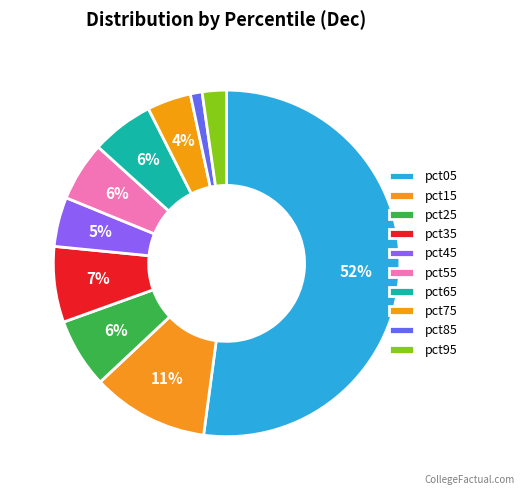

Count the number of slices in the pie.

10